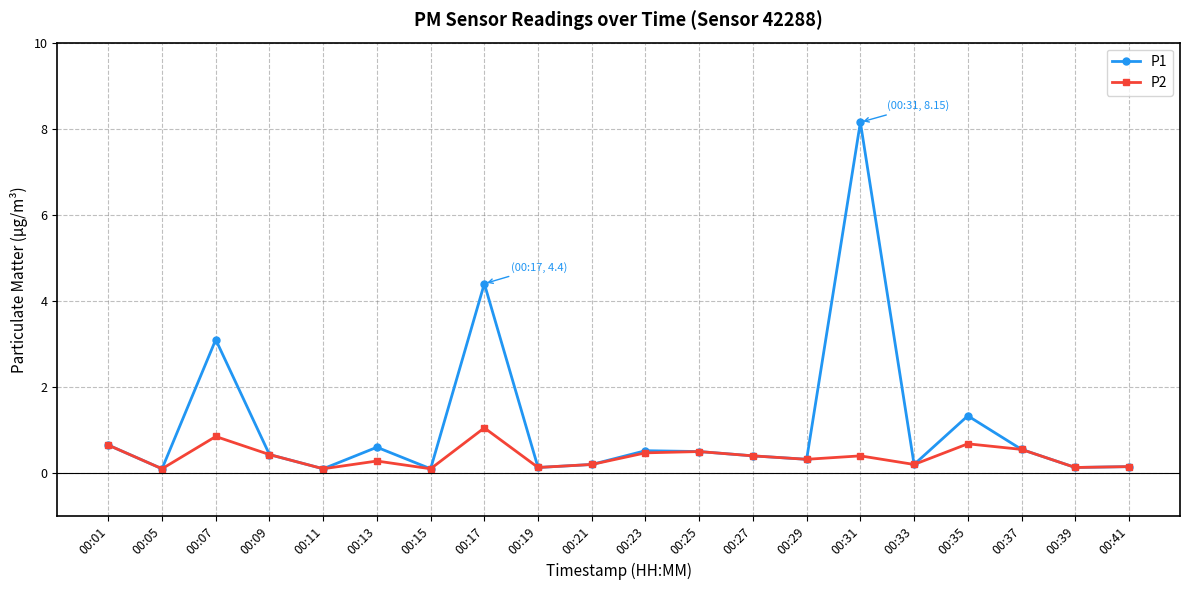

List the series in order of their peak value, lowest first.

P2, P1